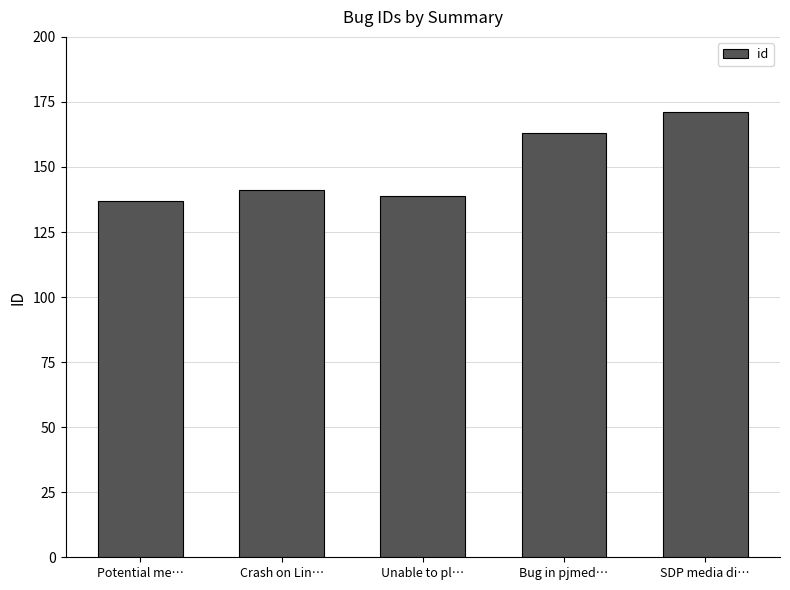

How many bars are there in total?

5